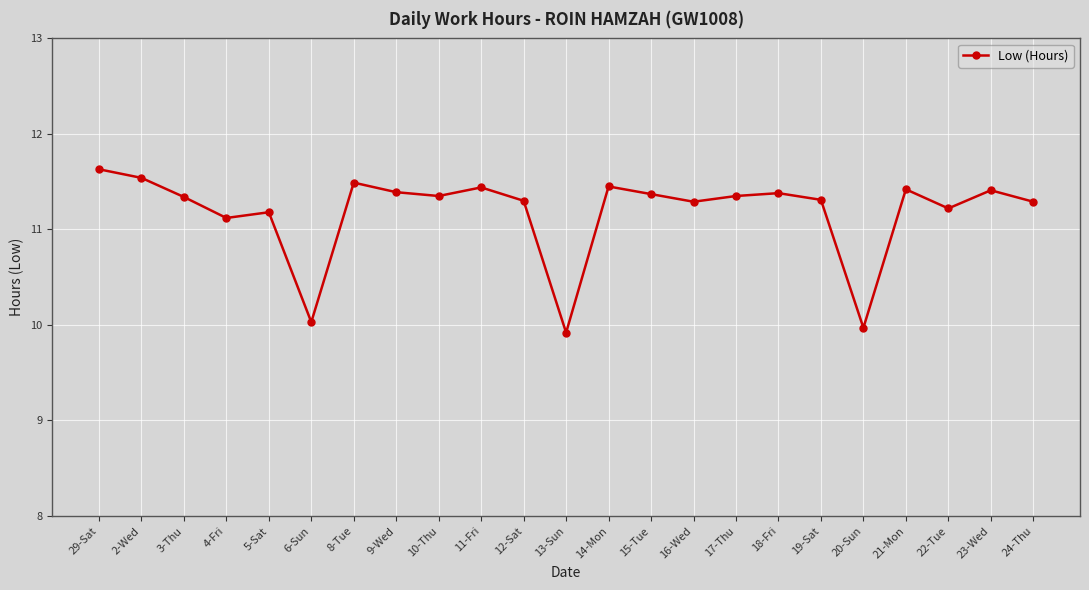

What is the difference between the maximum and second lowest values?

1.7